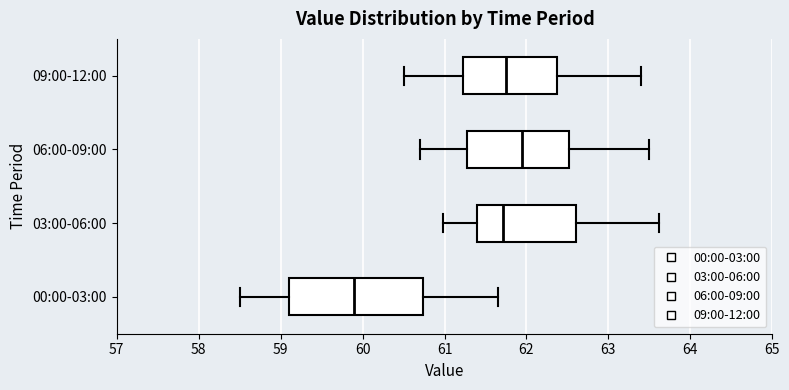

Where does the right whisker of the box for 09:00-12:00 end on the x-axis? The values are not printed on the chart, so give them approximately, as read against the axis.

63.4